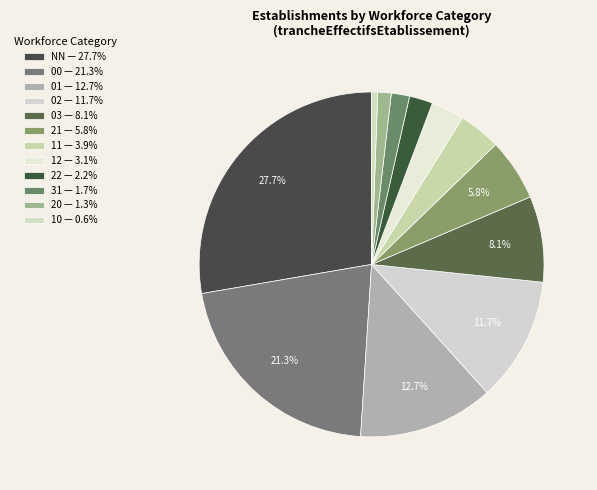

How many segments does this pie chart have?

12